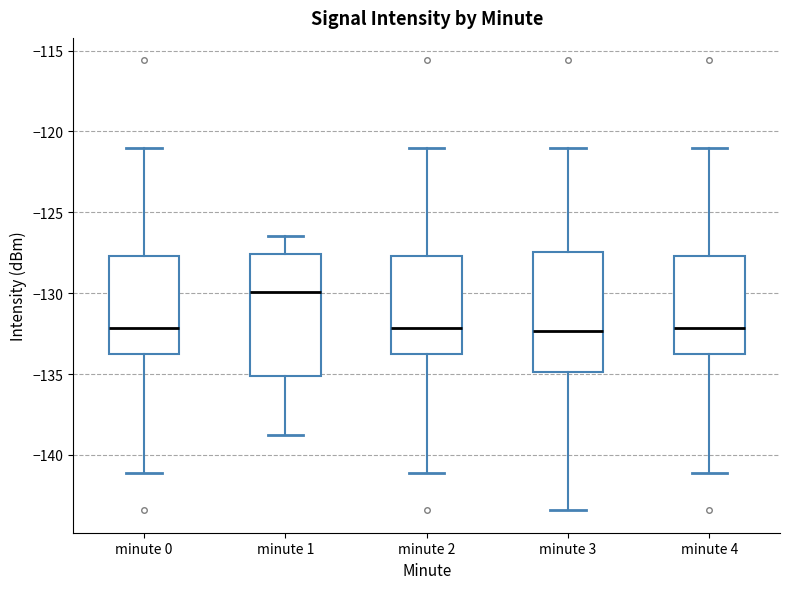

Reading left to right, read every box against the y-axis: the position of its median line, the range the box covers, and the ends of its whiskers. The values are not printed on the chart, so give them approximately, as read against the axis.

minute 0: median -132.0, box -133.5 to -127.5, whiskers -141.0 to -121.0
minute 1: median -130.0, box -135.0 to -127.5, whiskers -138.5 to -126.5
minute 2: median -132.0, box -133.5 to -127.5, whiskers -141.0 to -121.0
minute 3: median -132.5, box -135.0 to -127.5, whiskers -143.5 to -121.0
minute 4: median -132.0, box -133.5 to -127.5, whiskers -141.0 to -121.0